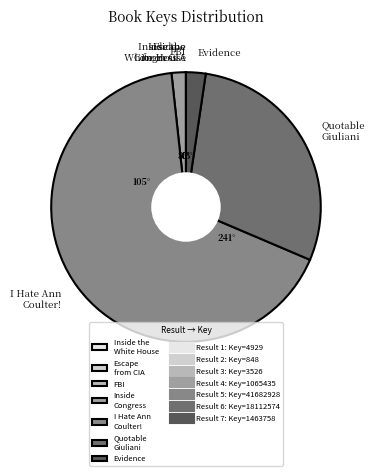

True or false: Quotable Giuliani accounts for 24% of the total.

False